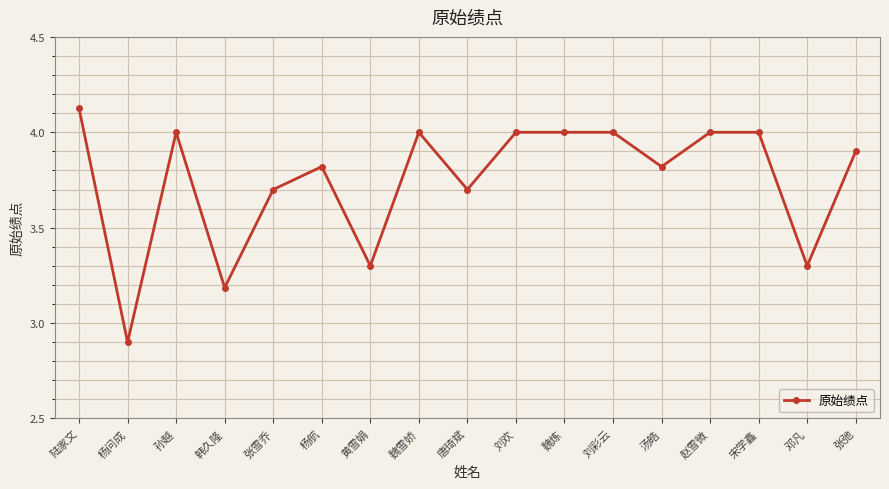

What is the label of the 6th point from the right?

刘彩云